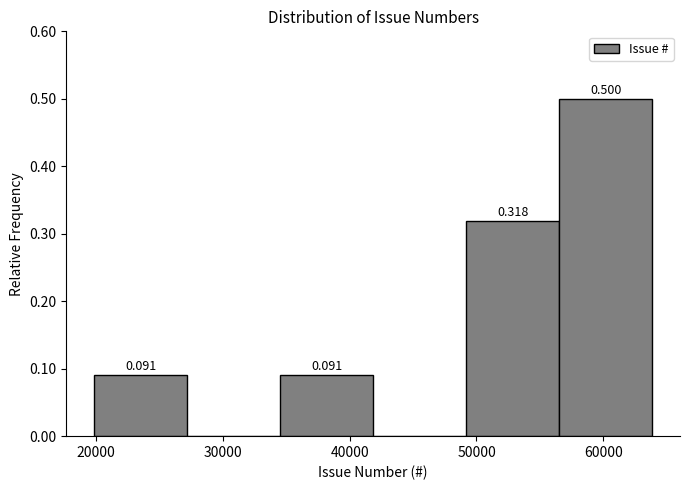

Over which range of the x-axis is the bar tallest?

57000 to 64000